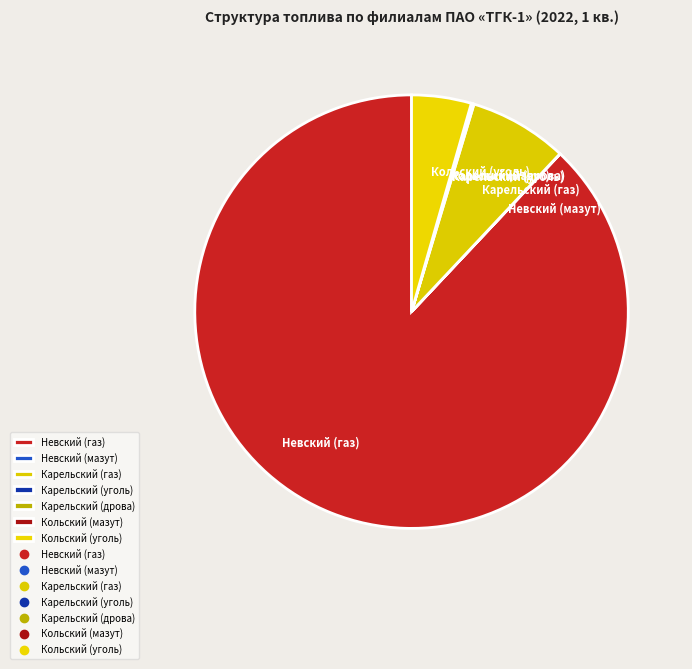

Which has a higher value, Кольский (уголь) or Карельский (газ)?

Карельский (газ)